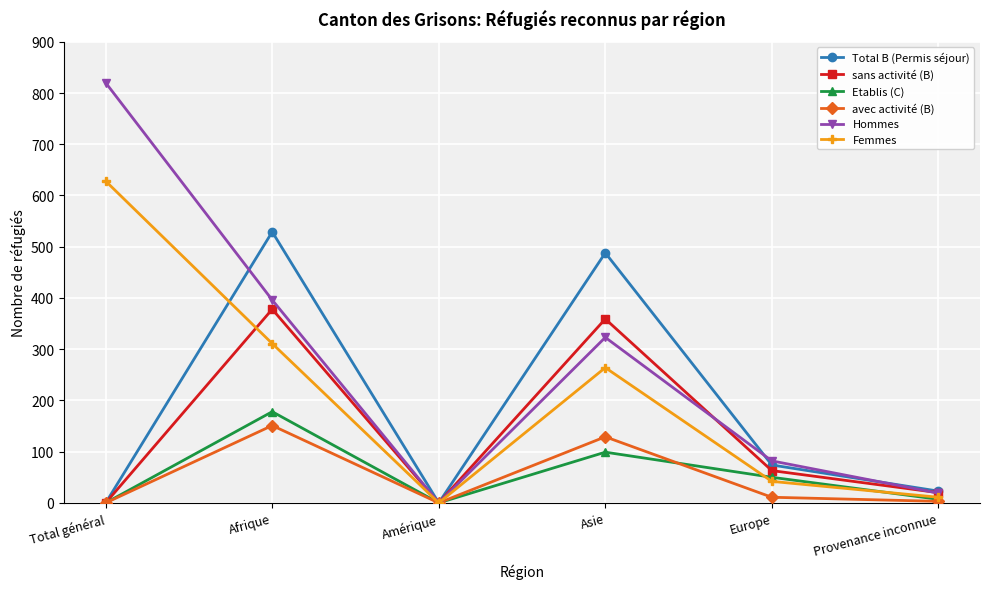

What is the label of the 4th point from the right?

Amérique